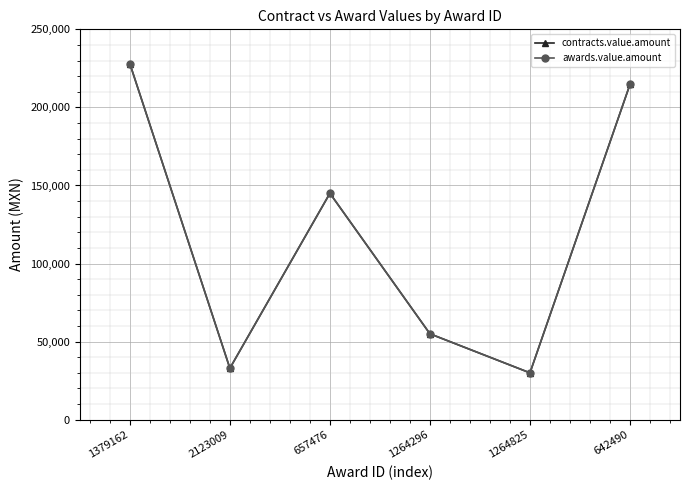

What position from the right is 642490?

1